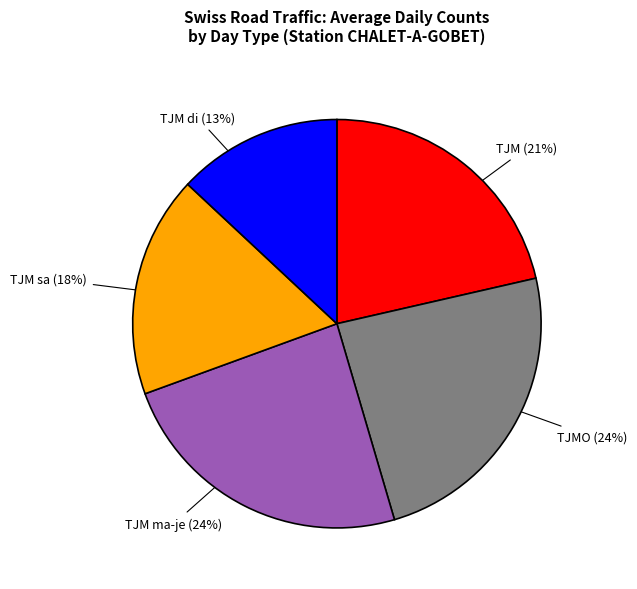

Is it true that TJM di (13%) is 6% of the pie?

False